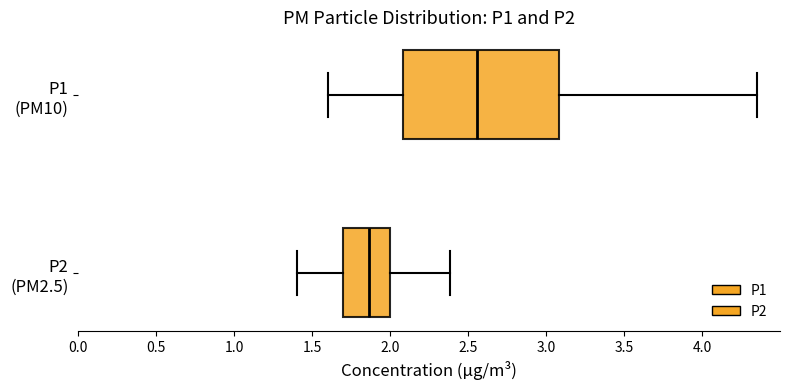

Where does the right whisker of the box for P2 (PM2.5) end on the x-axis? The values are not printed on the chart, so give them approximately, as read against the axis.

2.40